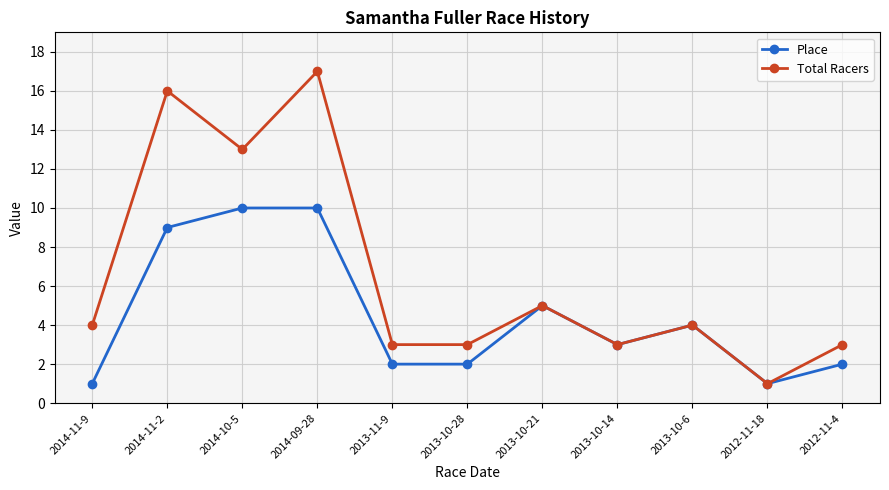

Which series has the largest total across all categories?

Total Racers